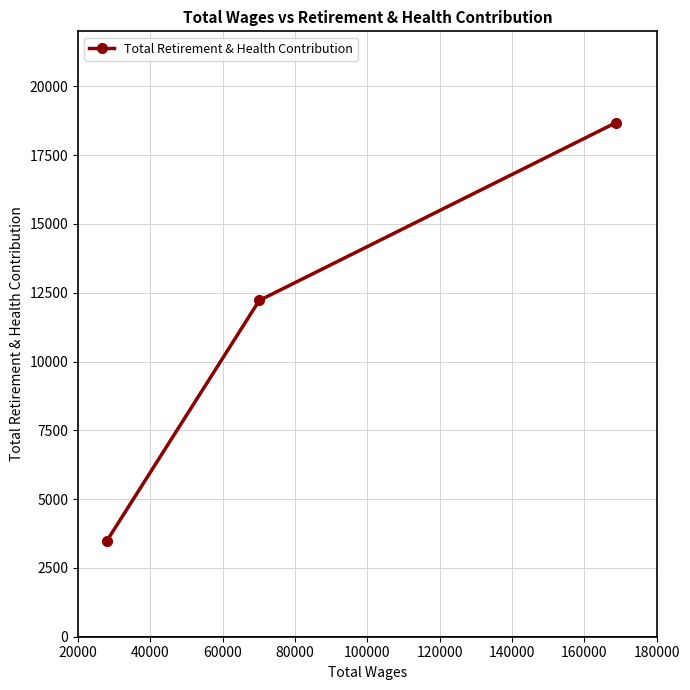

What is the greatest value displayed?

18681